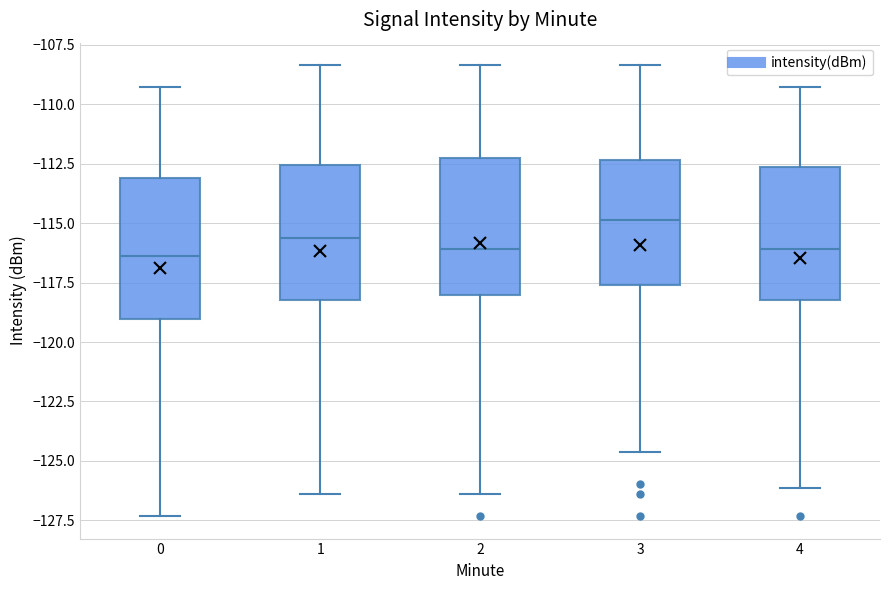

Where does the upper whisker of the box at x = 2 end on the y-axis? The values are not printed on the chart, so give them approximately, as read against the axis.

-108.5